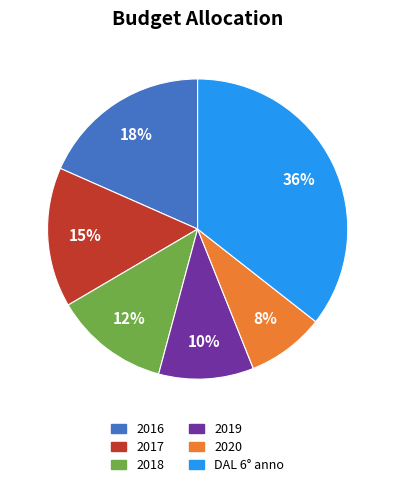

Between 2019 and 2016, which is larger?

2016